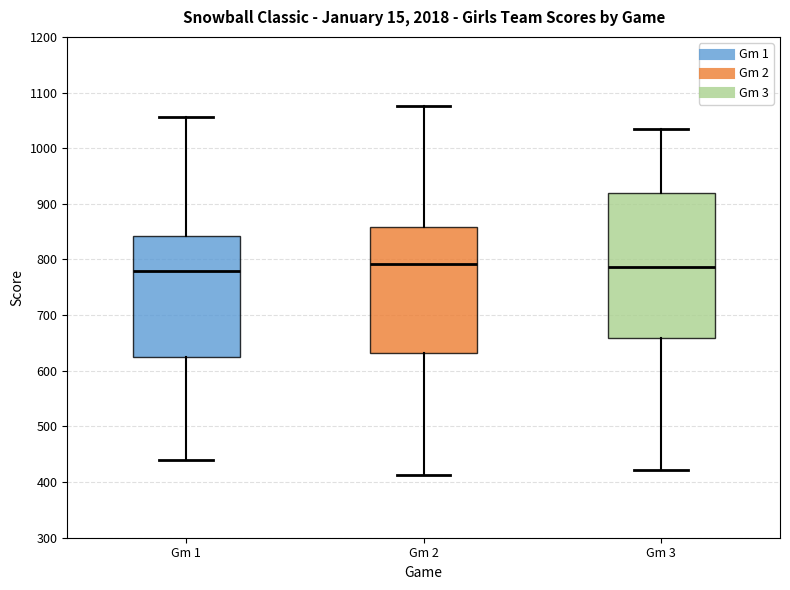

Where does the median line of the box for Gm 1 sit on the y-axis? The values are not printed on the chart, so give them approximately, as read against the axis.

780